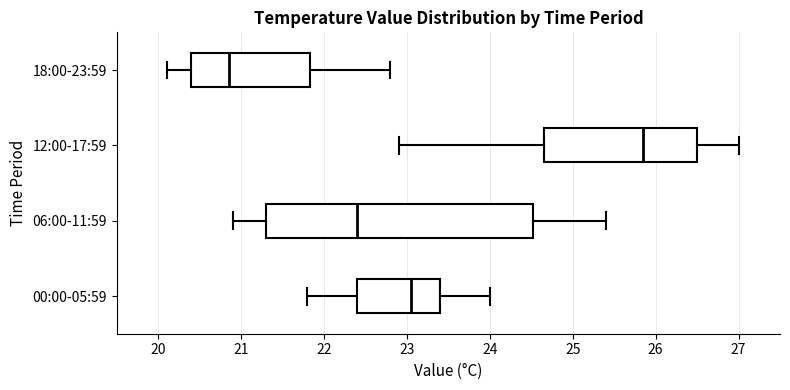

Reading bottom to top, transcribe this box plot: for each box, give where its median line is, the range the box spans, and where its two whiskers end, as read against the x-axis. The values are not printed on the chart, so give them approximately, as read against the axis.

00:00-05:59: median 23.1, box 22.4 to 23.4, whiskers 21.8 to 24.0
06:00-11:59: median 22.4, box 21.3 to 24.5, whiskers 20.9 to 25.4
12:00-17:59: median 25.9, box 24.7 to 26.5, whiskers 22.9 to 27.0
18:00-23:59: median 20.9, box 20.4 to 21.8, whiskers 20.1 to 22.8